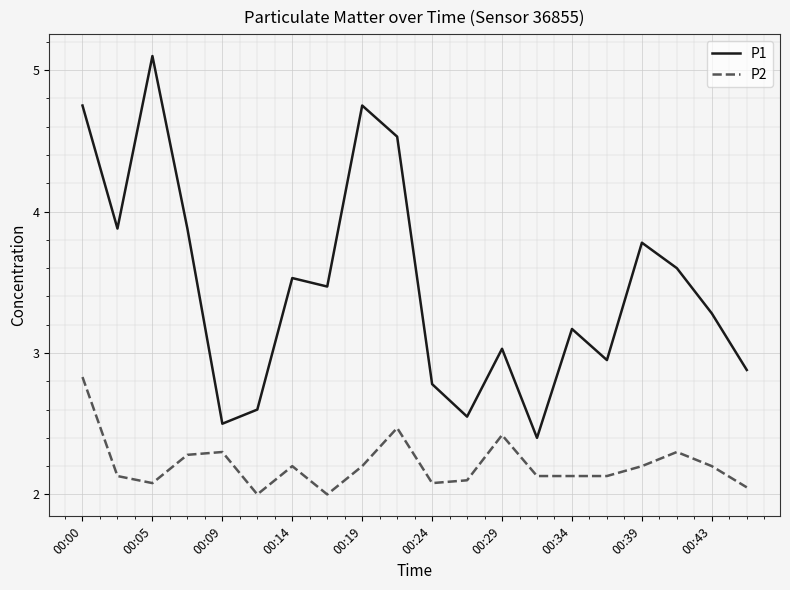

What is the difference between the maximum and minimum values in the P2 series?

0.8